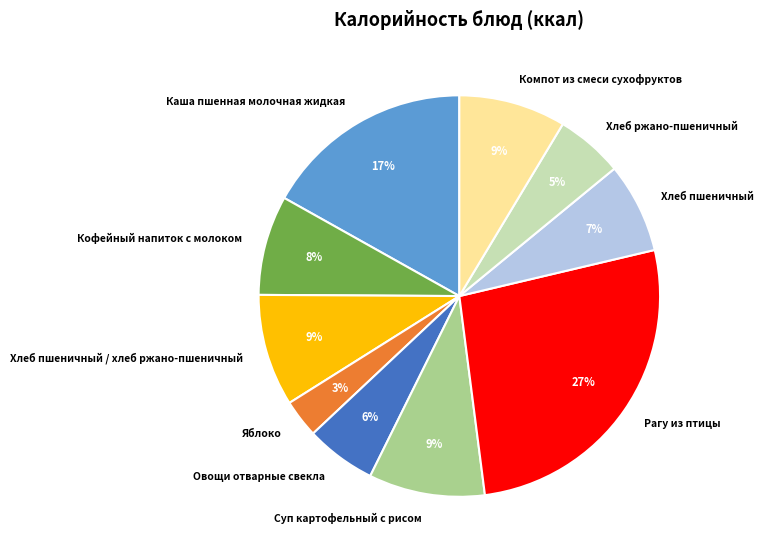

Which category has the smallest portion of the pie?

Яблоко